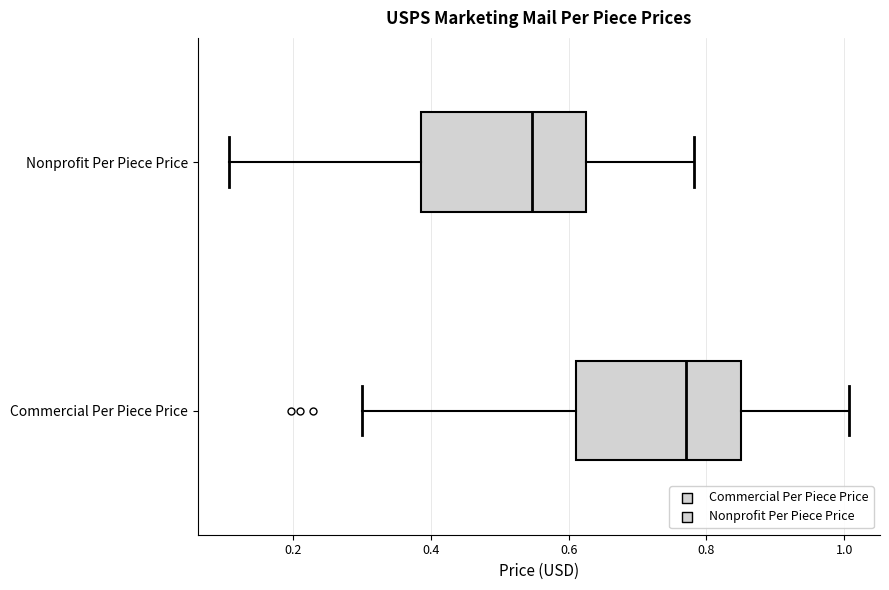

Reading bottom to top, transcribe this box plot: for each box, give where its median line is, the range the box spans, and where its two whiskers end, as read against the x-axis. The values are not printed on the chart, so give them approximately, as read against the axis.

Commercial Per Piece Price: median 0.78, box 0.62 to 0.86, whiskers 0.30 to 1.00
Nonprofit Per Piece Price: median 0.54, box 0.38 to 0.62, whiskers 0.10 to 0.78